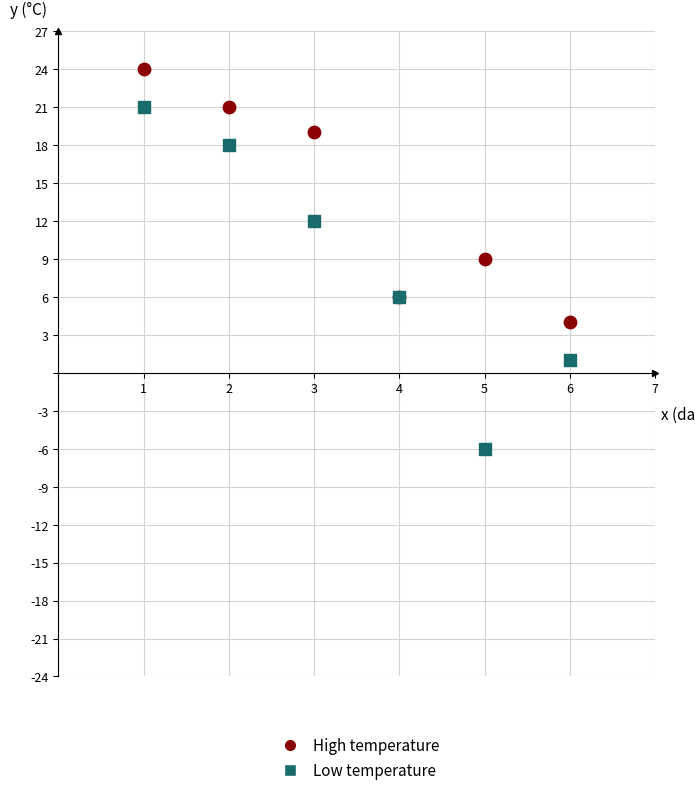

What are all the series names shown in the legend?

High temperature, Low temperature